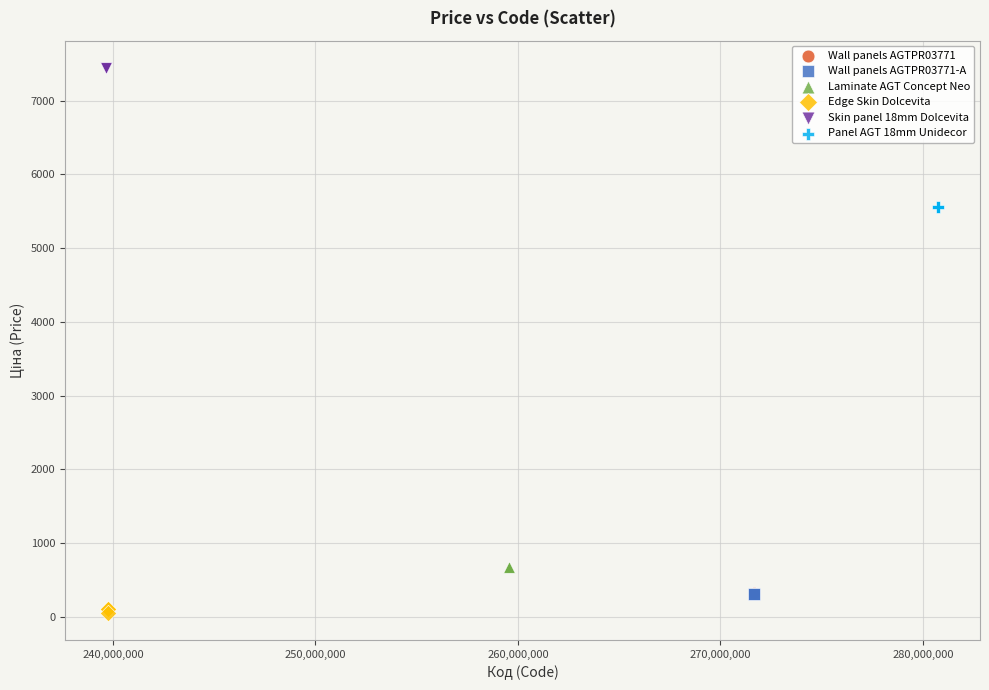

Which series contains the highest Y value?

Skin panel 18mm Dolcevita